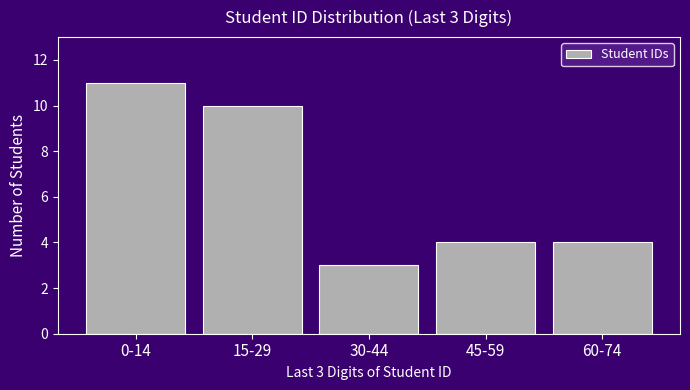

Reading left to right, transcribe all the data shown in this chart.

0-14=11	15-29=10	30-44=3	45-59=4	60-74=4